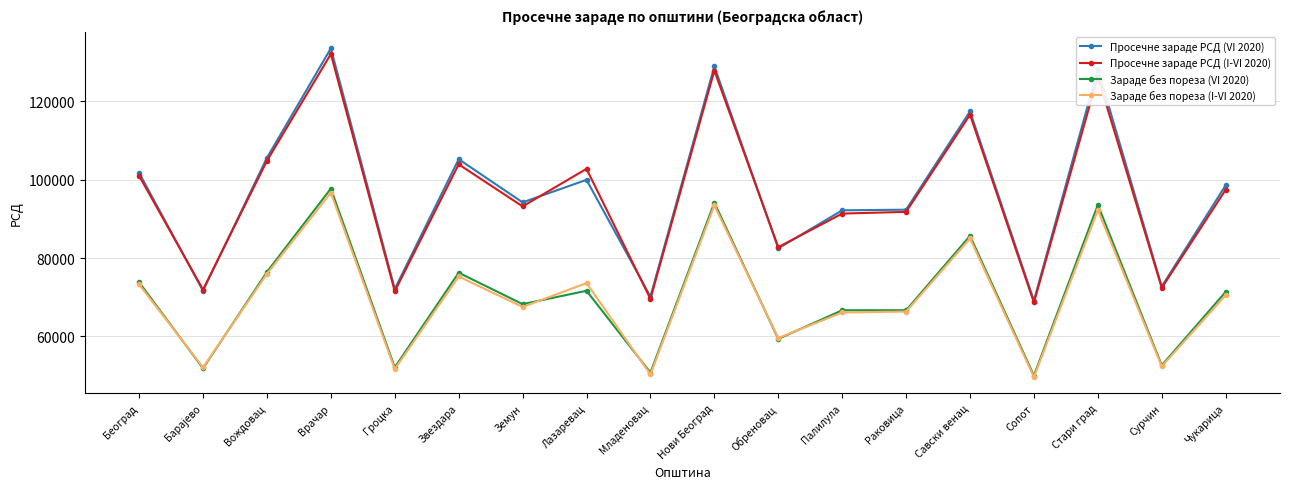

What is the minimum value for Просечне зараде РСД (I-VI 2020)?

68659